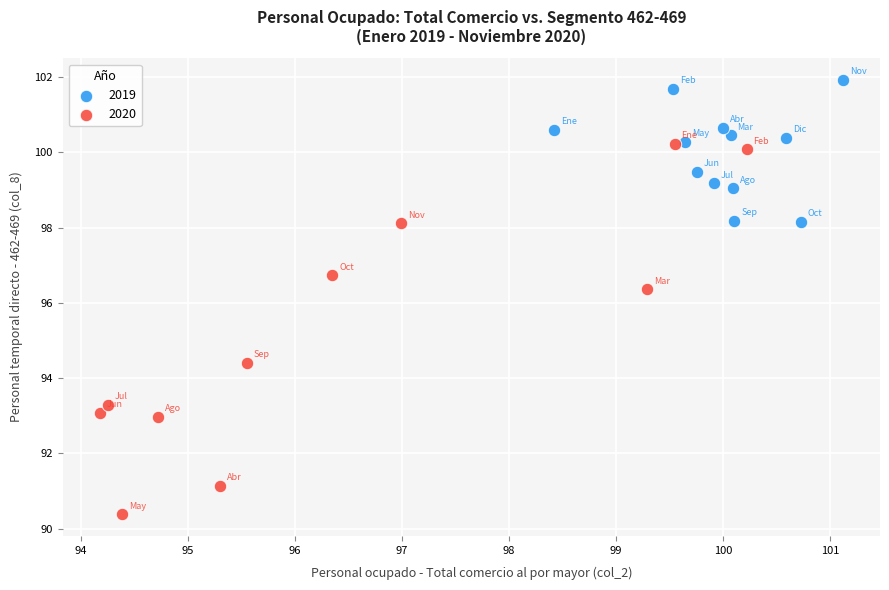

What are all the series names shown in the legend?

2019, 2020